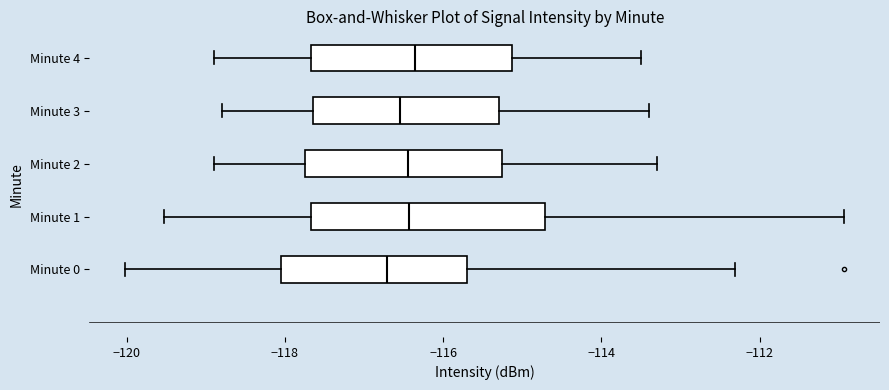

Reading bottom to top, read every box against the x-axis: the position of its median line, the range the box covers, and the ends of its whiskers. The values are not printed on the chart, so give them approximately, as read against the axis.

Minute 0: median -116.8, box -118.0 to -115.8, whiskers -120.0 to -112.4
Minute 1: median -116.4, box -117.6 to -114.8, whiskers -119.6 to -111.0
Minute 2: median -116.4, box -117.8 to -115.2, whiskers -118.8 to -113.2
Minute 3: median -116.6, box -117.6 to -115.2, whiskers -118.8 to -113.4
Minute 4: median -116.4, box -117.6 to -115.2, whiskers -118.8 to -113.4